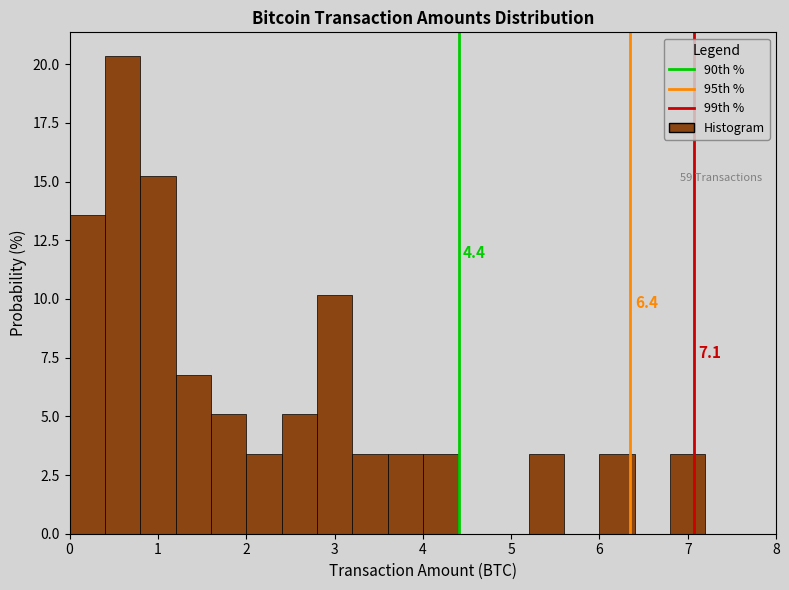

Over which range of the x-axis is the bar tallest?

0.4 to 0.8